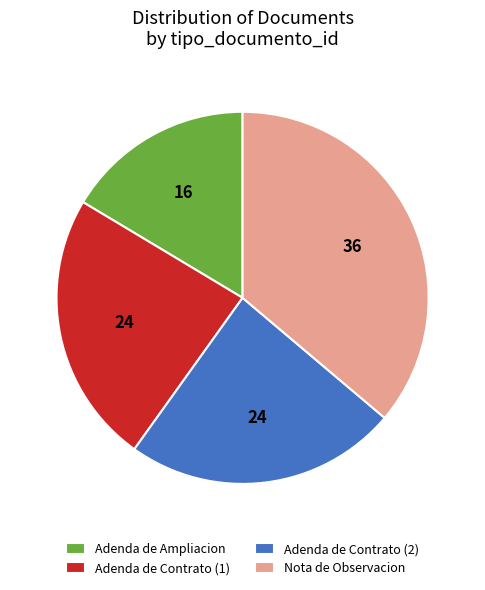

What is the smallest slice in the pie chart?

Adenda de Ampliacion